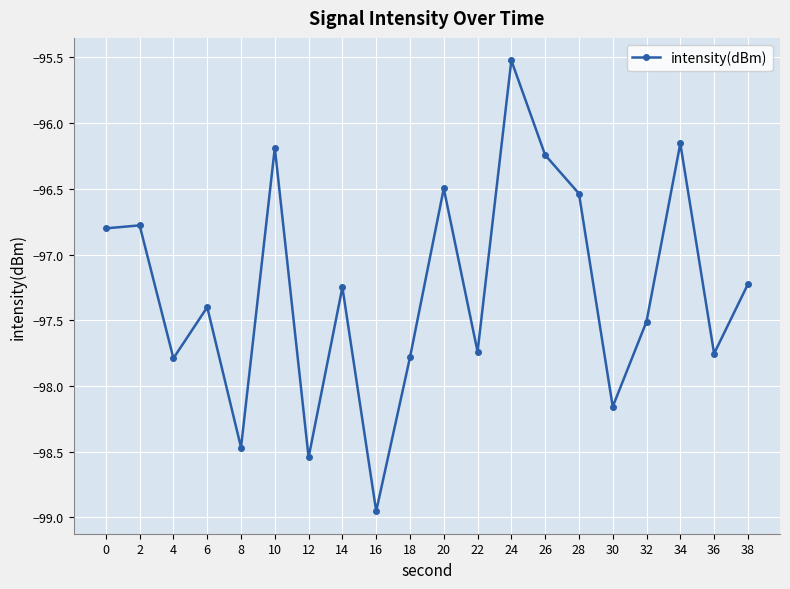

Where is the first local minimum?

4